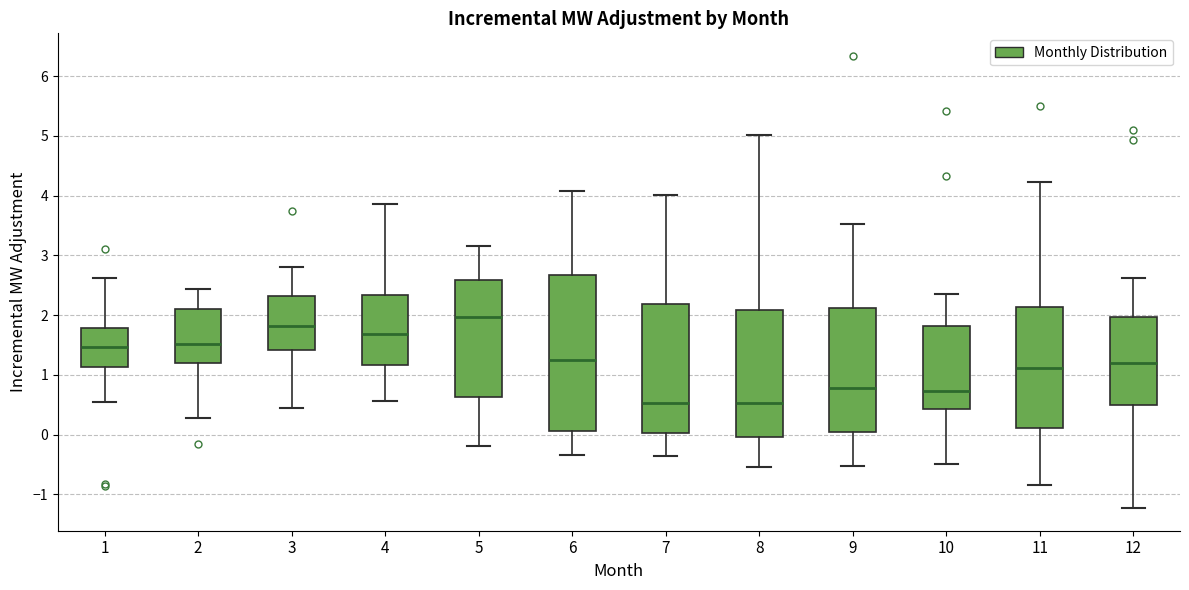

Comparing the boxes themselves (not the whiskers), which one is the tallest?

6